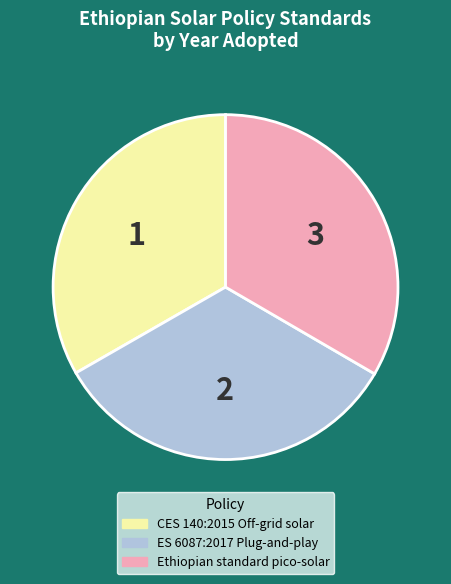

Do Ethiopian standard pico-solar and CES 140:2015 Off-grid solar together represent more than half of the pie?

Yes